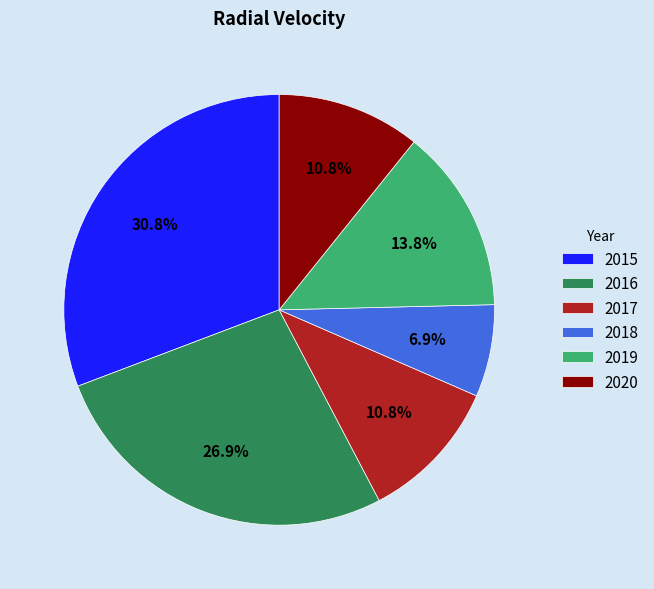

True or false: 2017 accounts for 11% of the total.

True